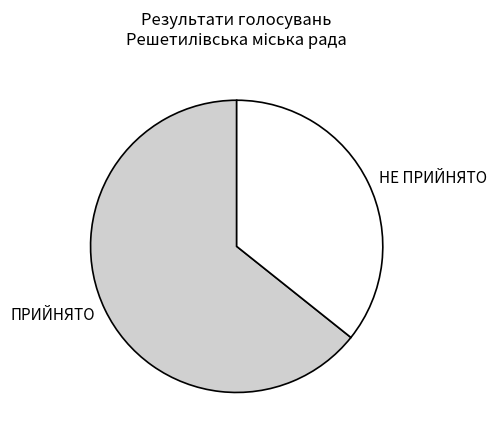

Which slice is the largest?

ПРИЙНЯТО